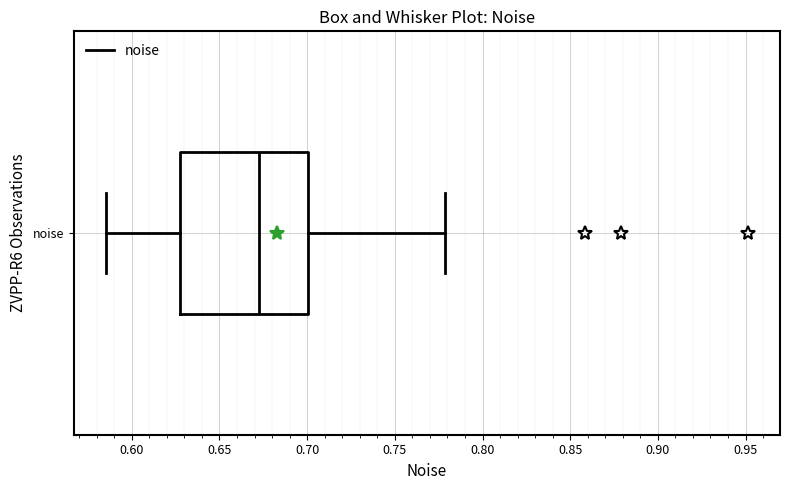

Transcribe this box plot: give where the median line is, the range the box spans, and where the two whiskers end, as read against the x-axis. The values are not printed on the chart, so give them approximately, as read against the axis.

median 0.670, box 0.630 to 0.700, whiskers 0.585 to 0.780